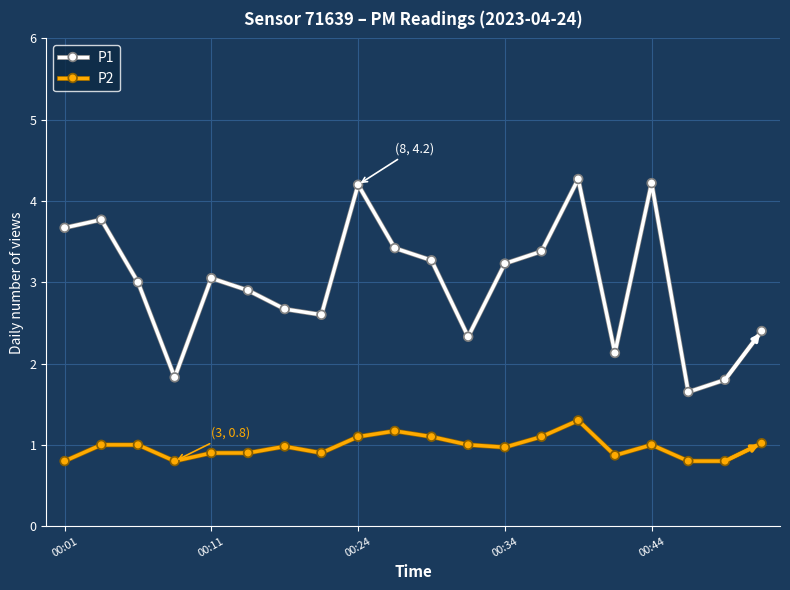

True or false: P2 and P1 intersect in this chart.

False